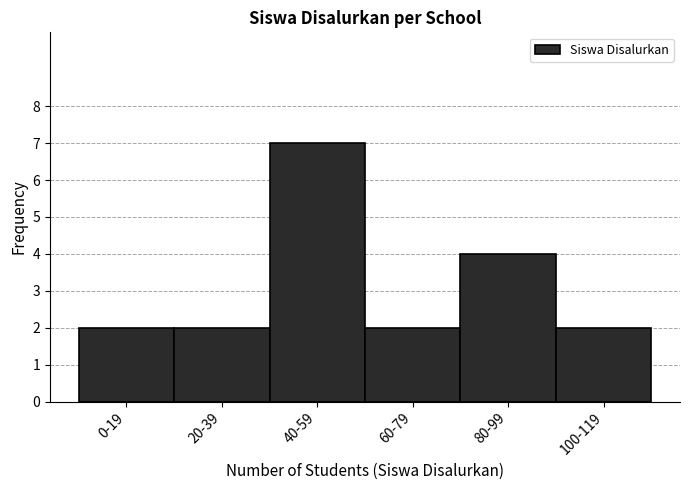

Reading left to right, extract all data points from this chart.

2	2	7	2	4	2